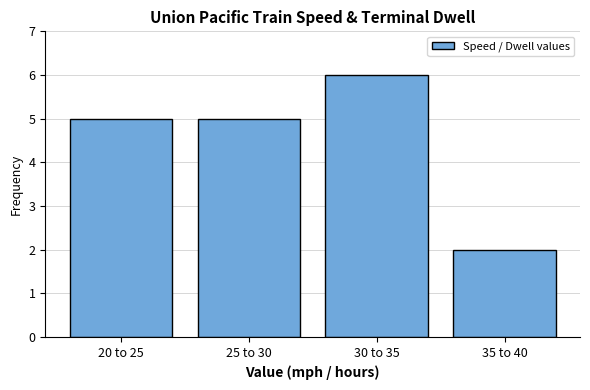

Reading left to right, transcribe all the data shown in this chart.

20 to 25=5	25 to 30=5	30 to 35=6	35 to 40=2